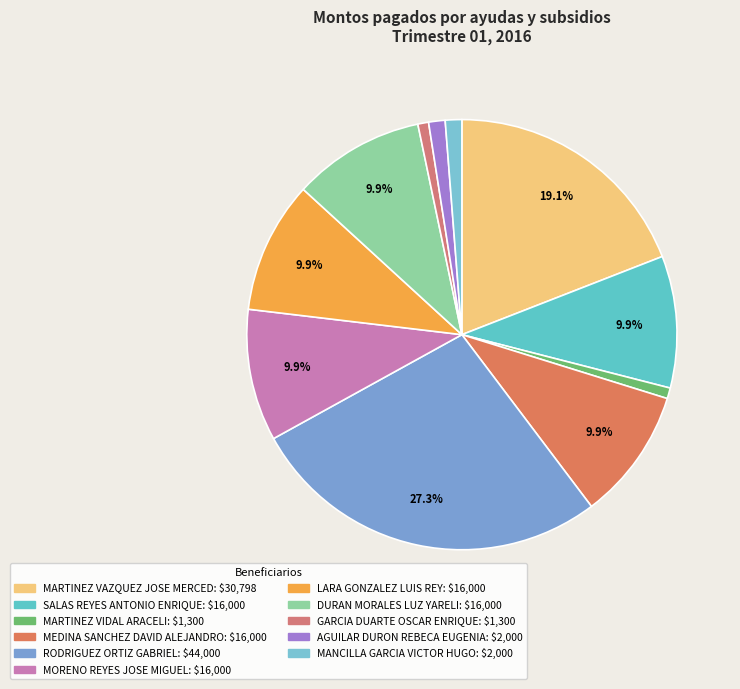

How many slices are in this pie chart?

11